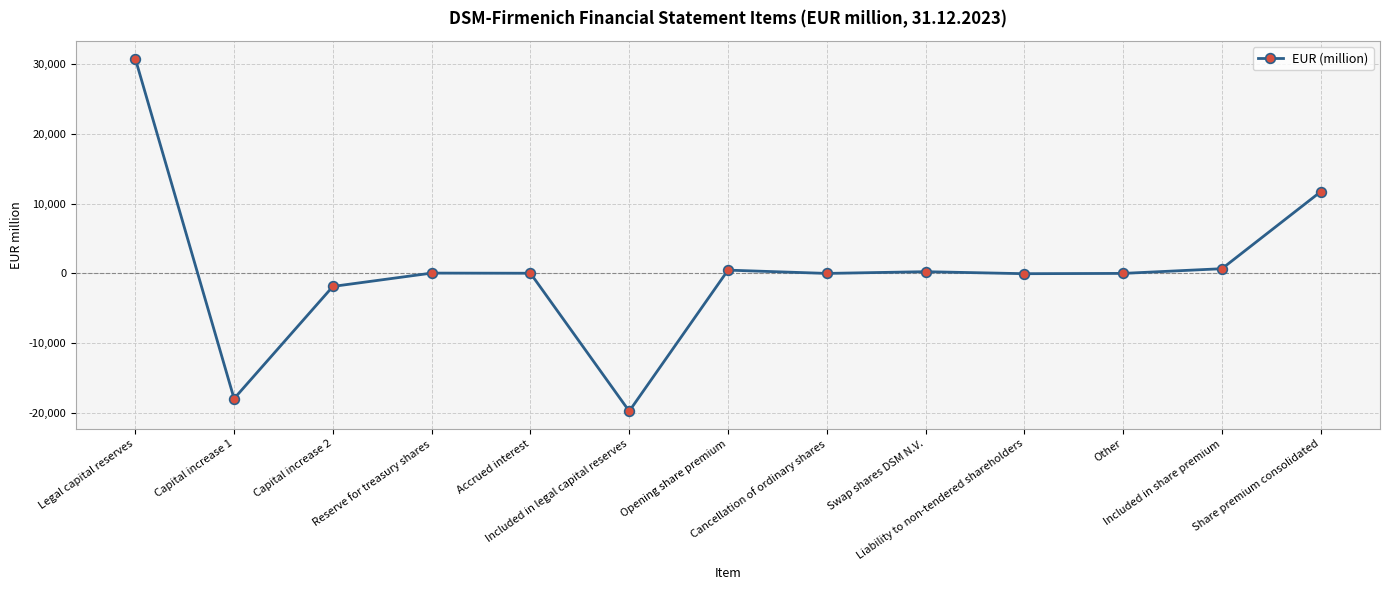

True or false: there are more than 1 points higher than both neighbors.

True